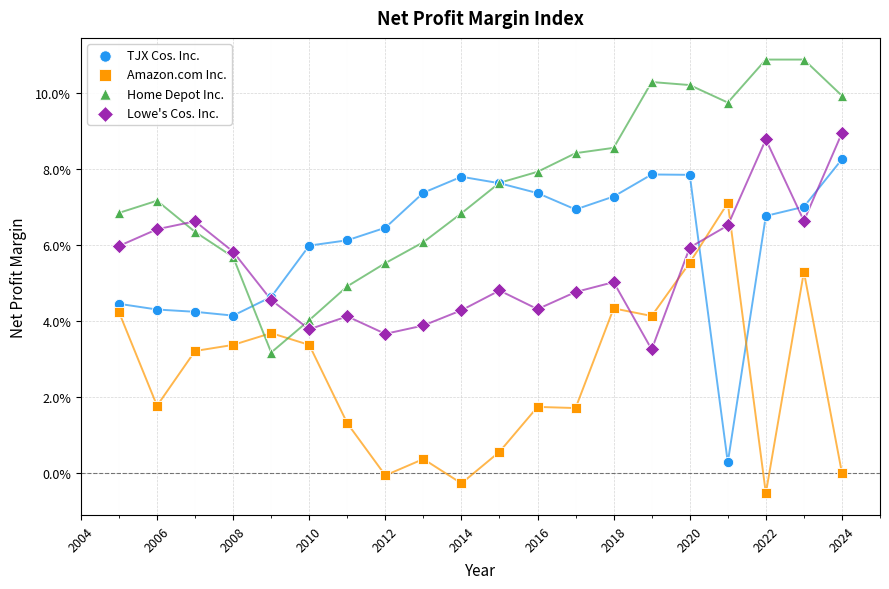

What are all the series names shown in the legend?

TJX Cos. Inc., Amazon.com Inc., Home Depot Inc., Lowe's Cos. Inc.